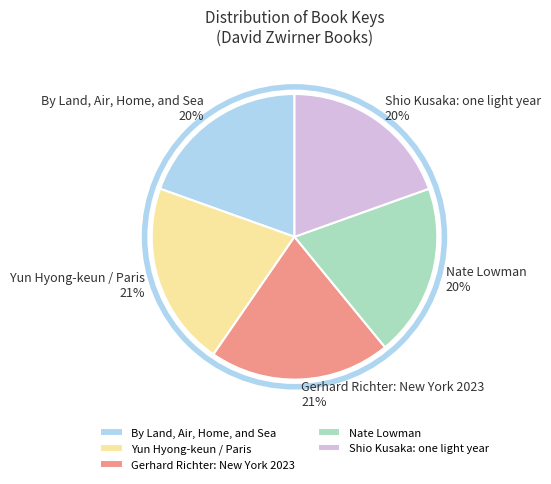

The Shio Kusaka: one light year slice represents 20% of the pie. True or false?

True